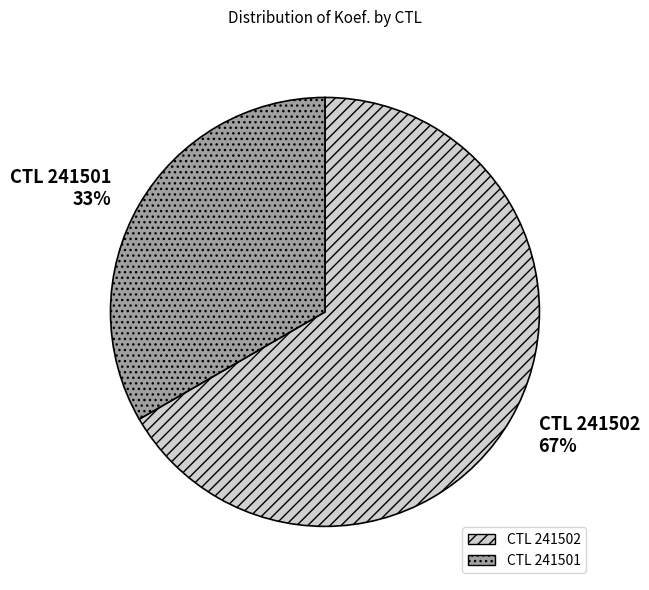

The CTL 241501 slice represents 33% of the pie. True or false?

True